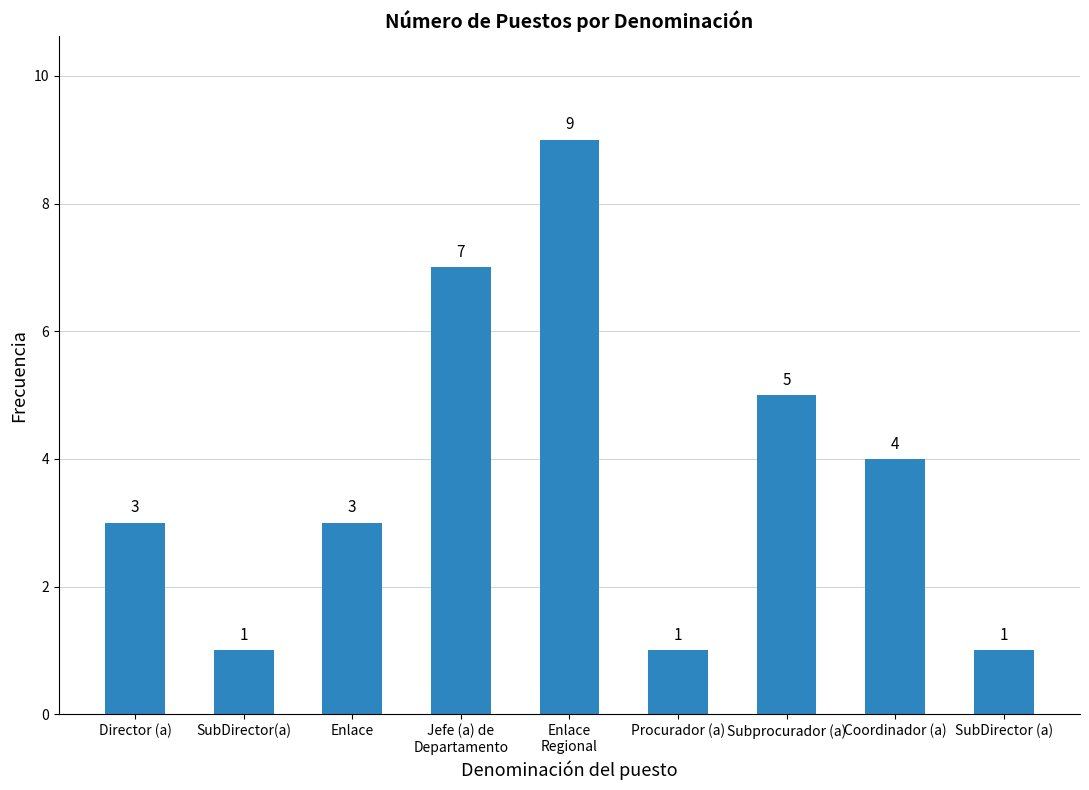

Count the values in the range 1 to 5.

7